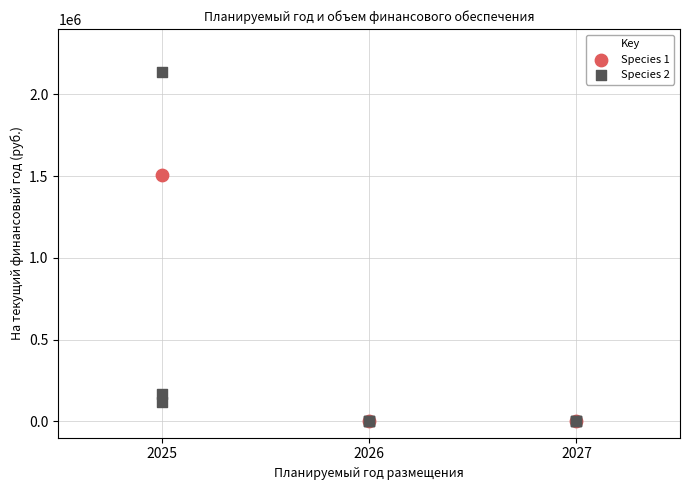

Which series has the largest Y range (max minus min)?

Species 2